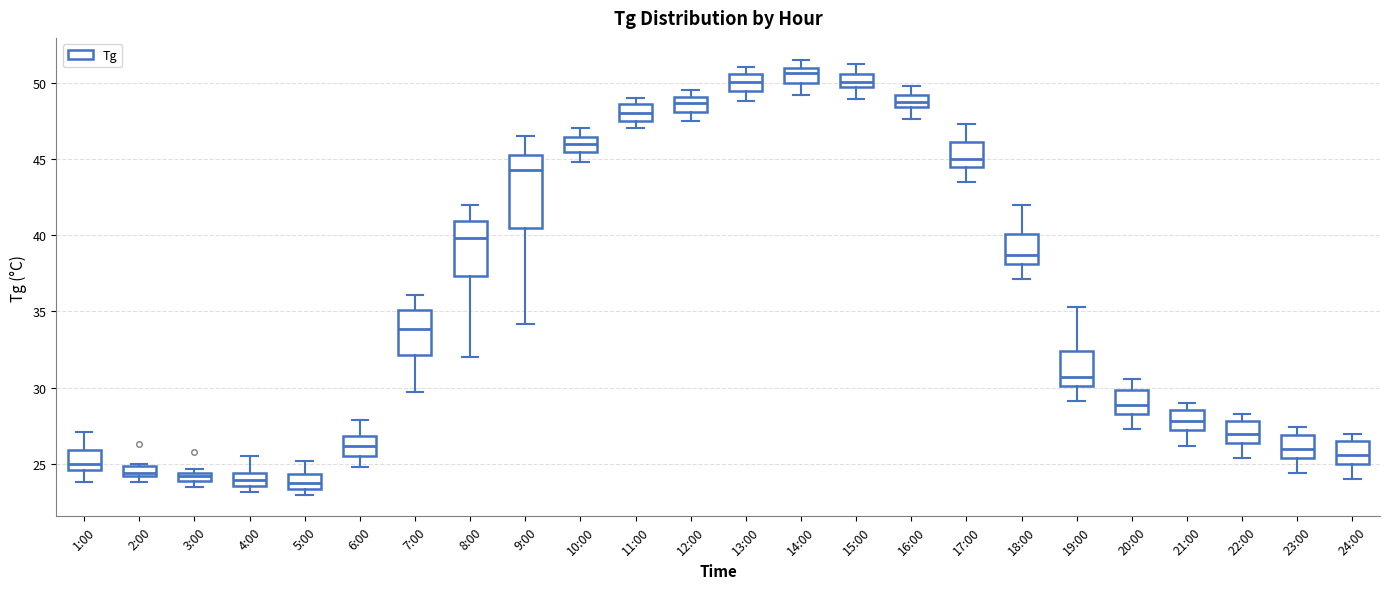

Where does the upper whisker of the box for 16:00 end on the y-axis? The values are not printed on the chart, so give them approximately, as read against the axis.

50.0